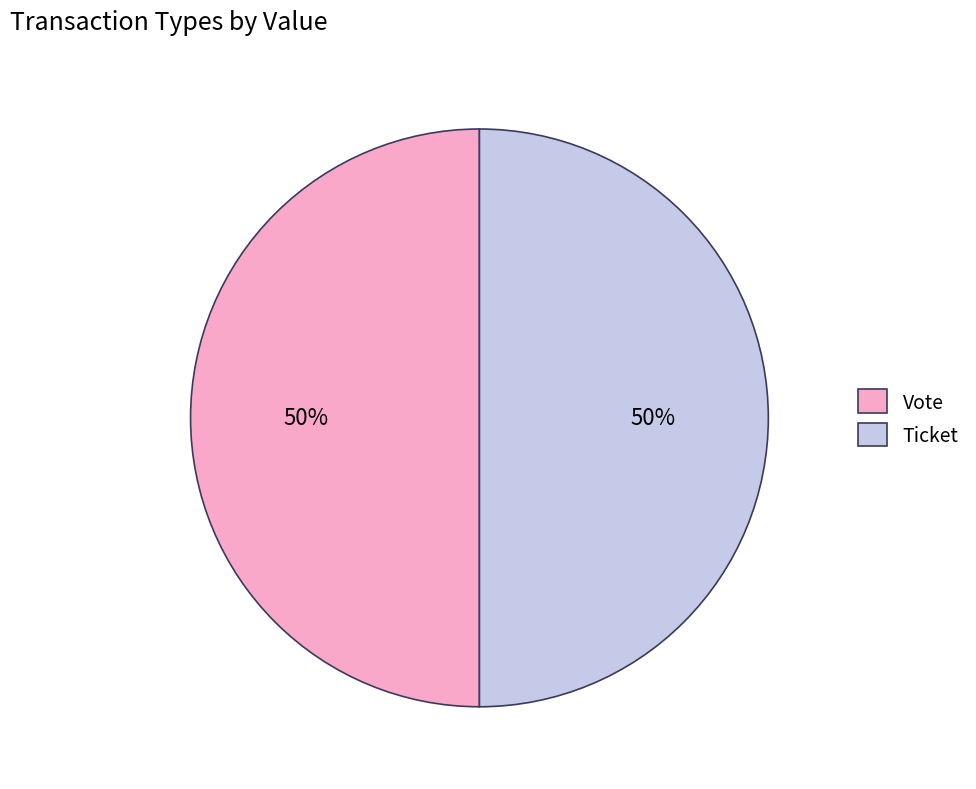

True or false: Vote accounts for 60% of the total.

False